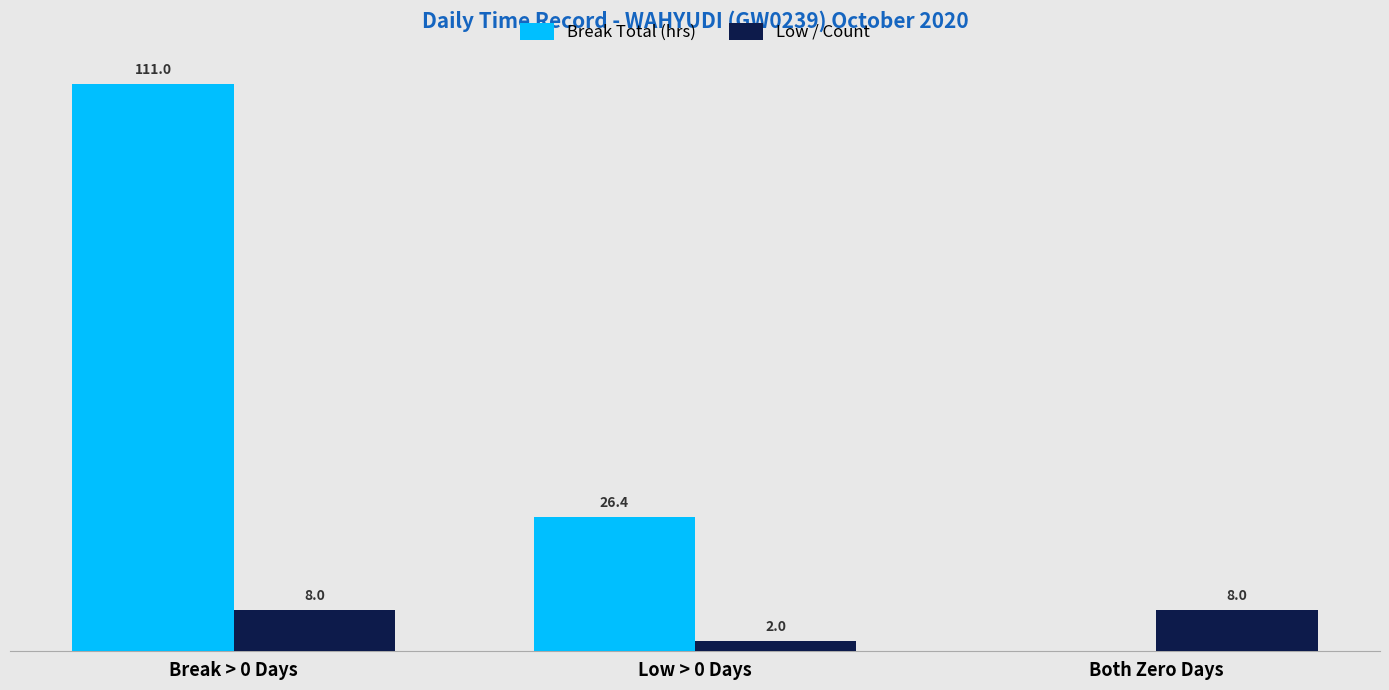

Between Break > 0 Days and Low > 0 Days, which series saw the biggest shift?

Break Total (hrs)